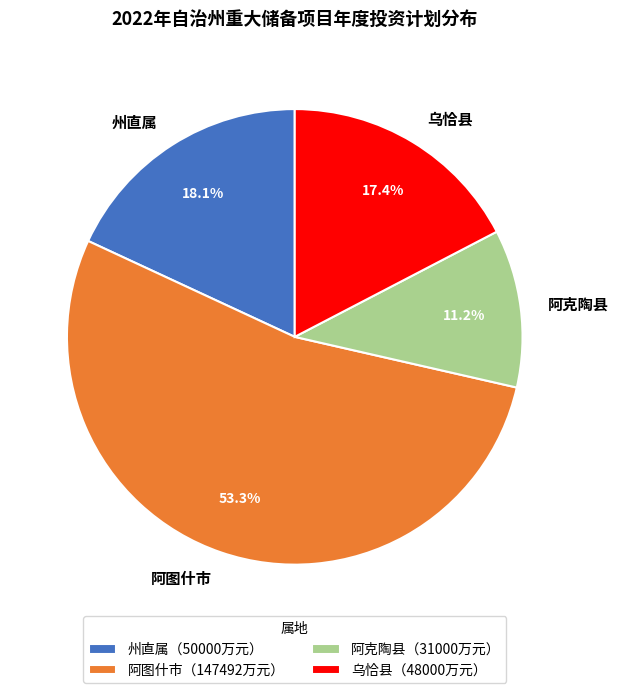

Rank the categories by value from highest to lowest.

阿图什市, 州直属, 乌恰县, 阿克陶县